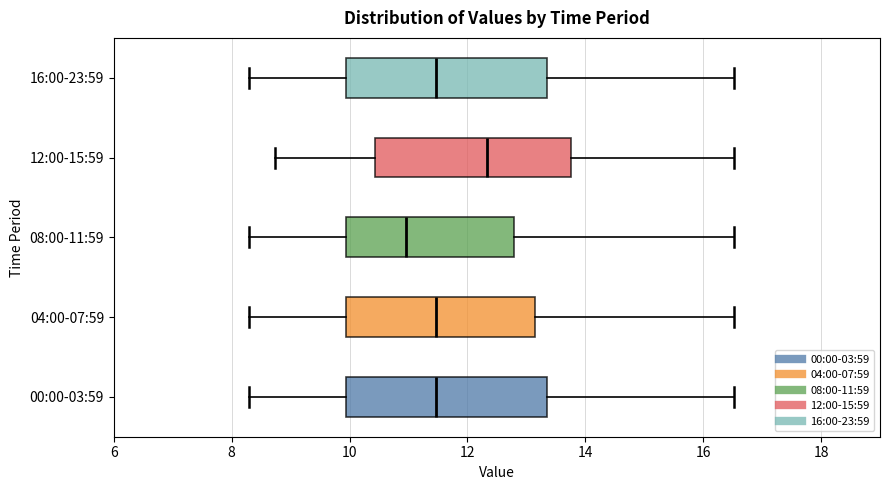

Where does the left whisker of the box for 04:00-07:59 end on the x-axis? The values are not printed on the chart, so give them approximately, as read against the axis.

8.4